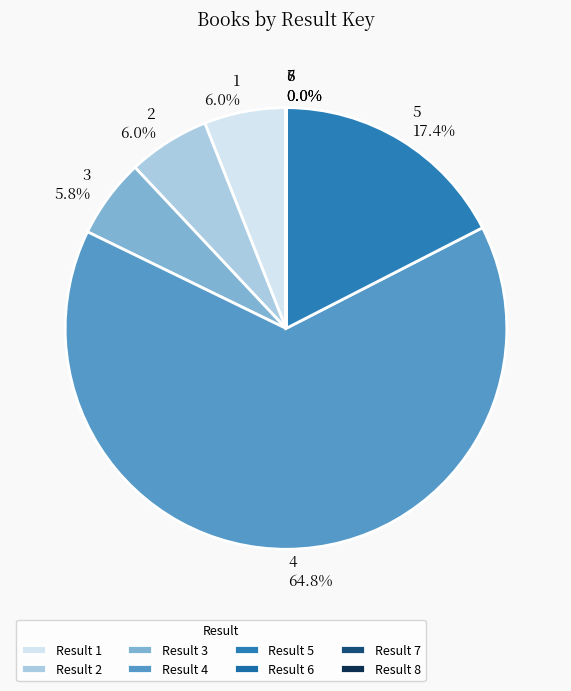

Which category accounts for the majority?

4